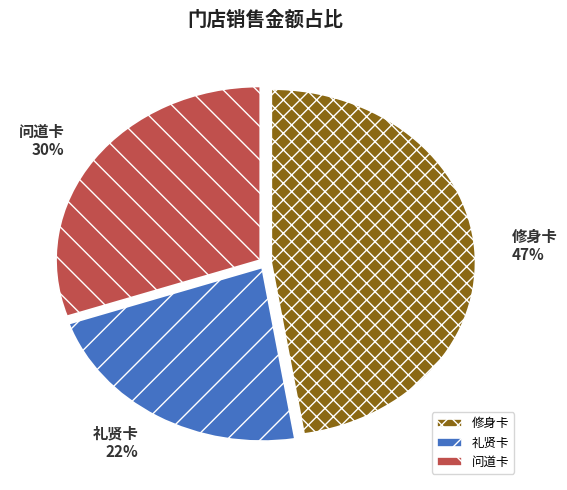

Combined, do 修身卡 and 礼贤卡 account for over 50%?

Yes